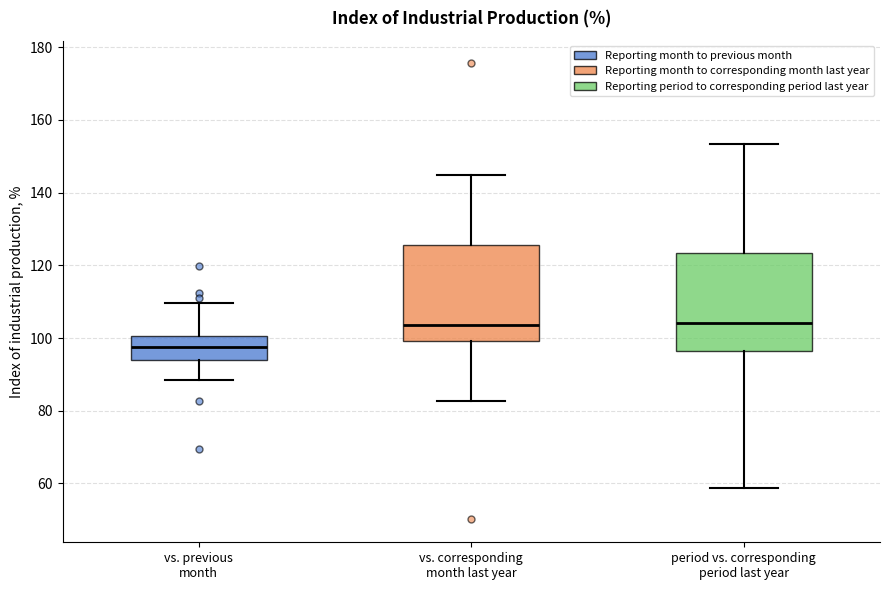

Reading left to right, read every box against the y-axis: the position of its median line, the range the box covers, and the ends of its whiskers. The values are not printed on the chart, so give them approximately, as read against the axis.

vs. previous month: median 98, box 94 to 100, whiskers 88 to 110
vs. corresponding month last year: median 104, box 100 to 126, whiskers 82 to 144
period vs. corresponding period last year: median 104, box 96 to 124, whiskers 58 to 154